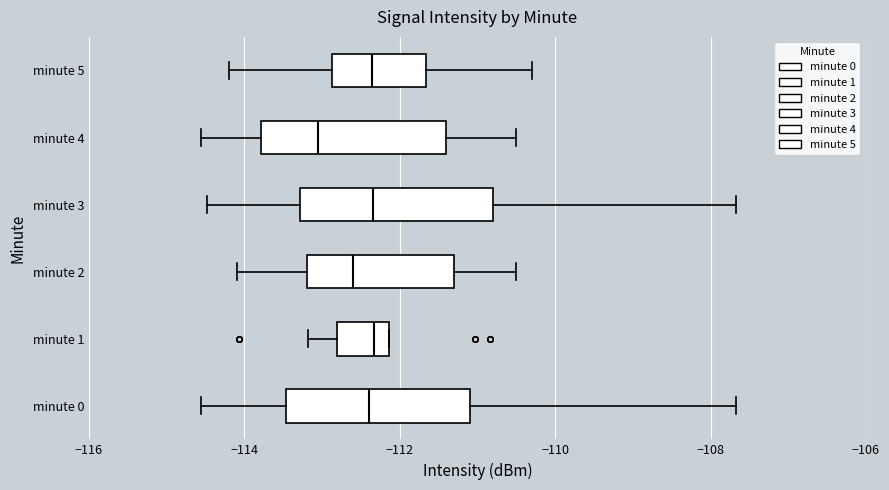

Reading bottom to top, transcribe this box plot: for each box, give where its median line is, the range the box spans, and where its two whiskers end, as read against the x-axis. The values are not printed on the chart, so give them approximately, as read against the axis.

minute 0: median -112.4, box -113.4 to -111.0, whiskers -114.6 to -107.6
minute 1: median -112.4, box -112.8 to -112.2, whiskers -113.2 to -112.2
minute 2: median -112.6, box -113.2 to -111.2, whiskers -114.0 to -110.4
minute 3: median -112.4, box -113.2 to -110.8, whiskers -114.4 to -107.6
minute 4: median -113.0, box -113.8 to -111.4, whiskers -114.6 to -110.6
minute 5: median -112.4, box -112.8 to -111.6, whiskers -114.2 to -110.2